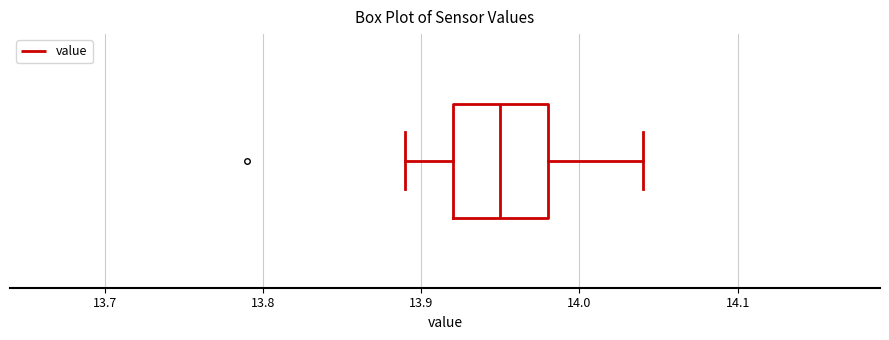

Read this box plot against the x-axis: the position of the median line, the range covered by the box, and the ends of both whiskers. The values are not printed on the chart, so give them approximately, as read against the axis.

median 13.95, box 13.92 to 13.98, whiskers 13.89 to 14.04